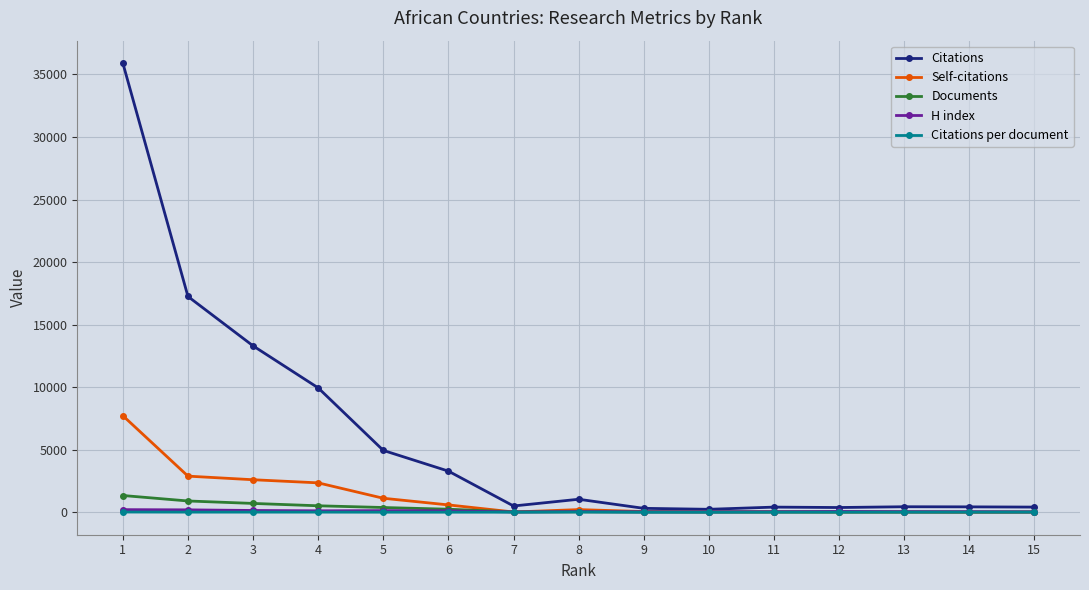

How many data points in Citations per document are above 18?

8